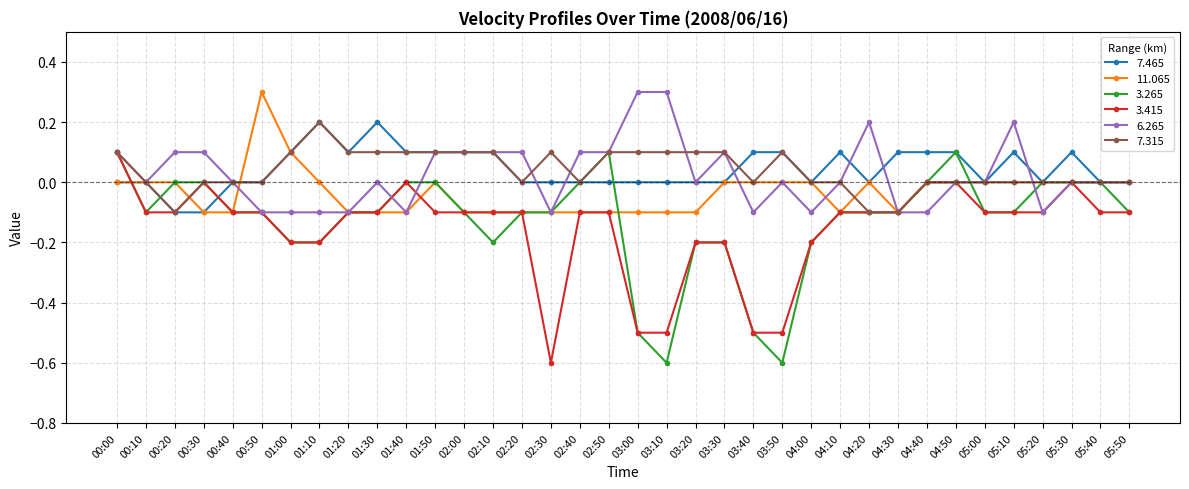

What is the label of the 18th point from the left?

02:50